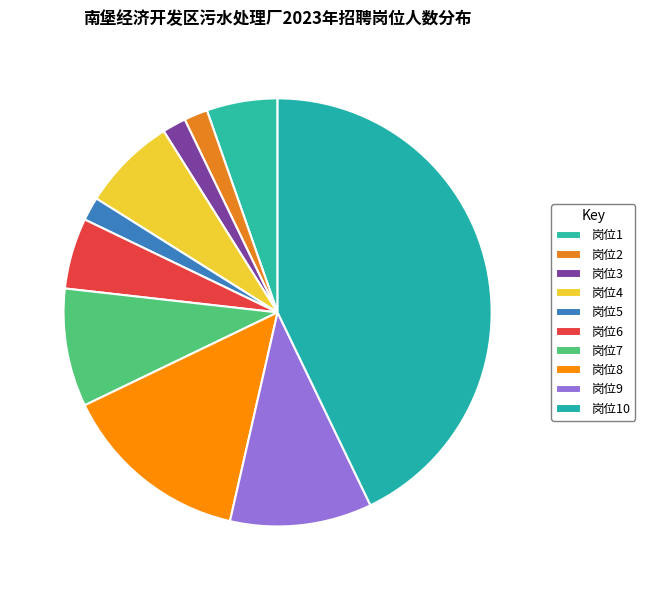

How many slices are in this pie chart?

10